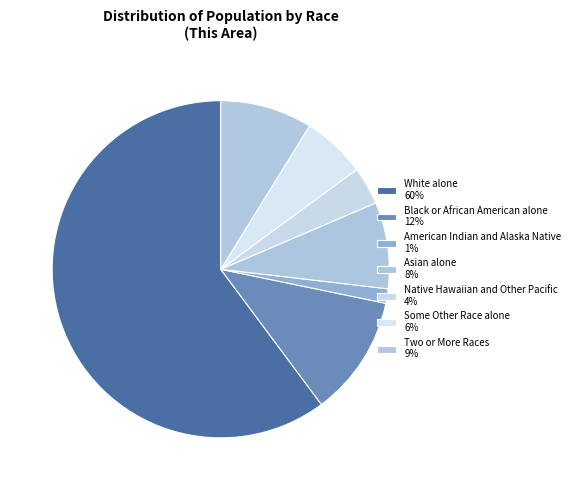

What percentage is the Two or More Races slice, to the nearest percent?

9%